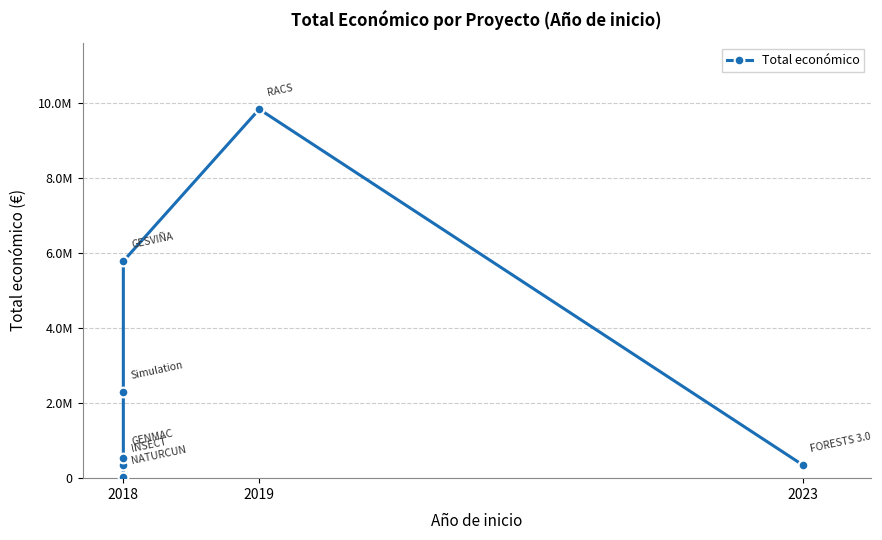

Count the number of categories in the chart.

7